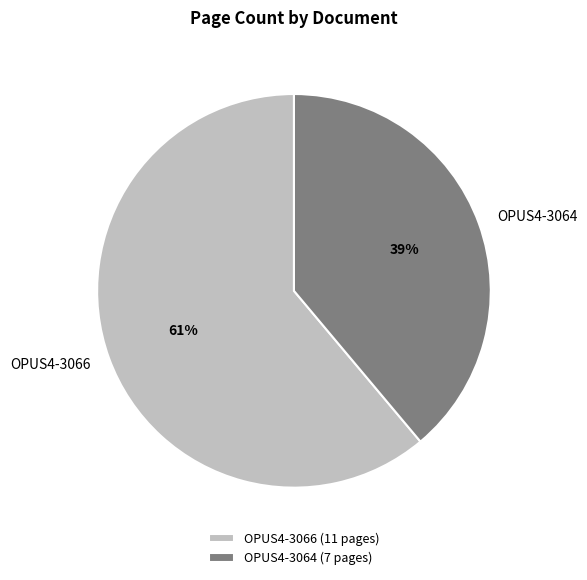

Do OPUS4-3064 and OPUS4-3066 together represent more than half of the pie?

Yes